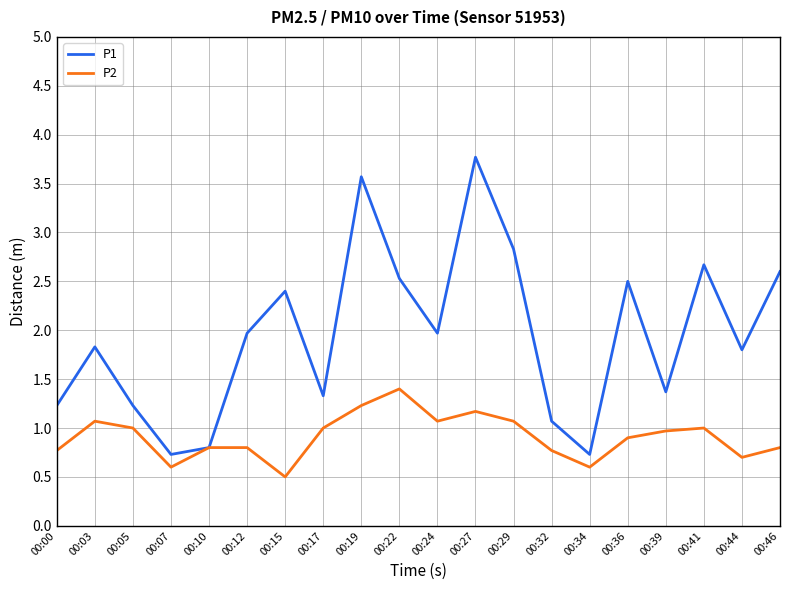

List the series in order of their peak value, highest first.

P1, P2